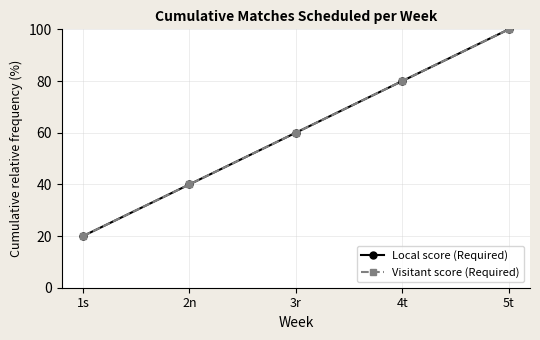

How many Local score (Required) values are between 40 and 80?

3